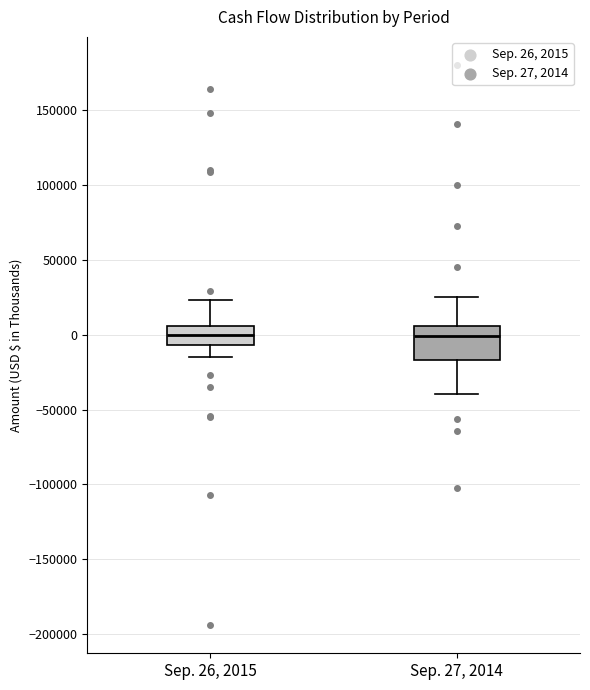

Reading left to right, transcribe this box plot: for each box, give where its median line is, the range the box spans, and where its two whiskers end, as read against the y-axis. The values are not printed on the chart, so give them approximately, as read against the axis.

Sep. 26, 2015: median 0, box -5000 to 5000, whiskers -15000 to 25000
Sep. 27, 2014: median 0, box -15000 to 5000, whiskers -40000 to 25000